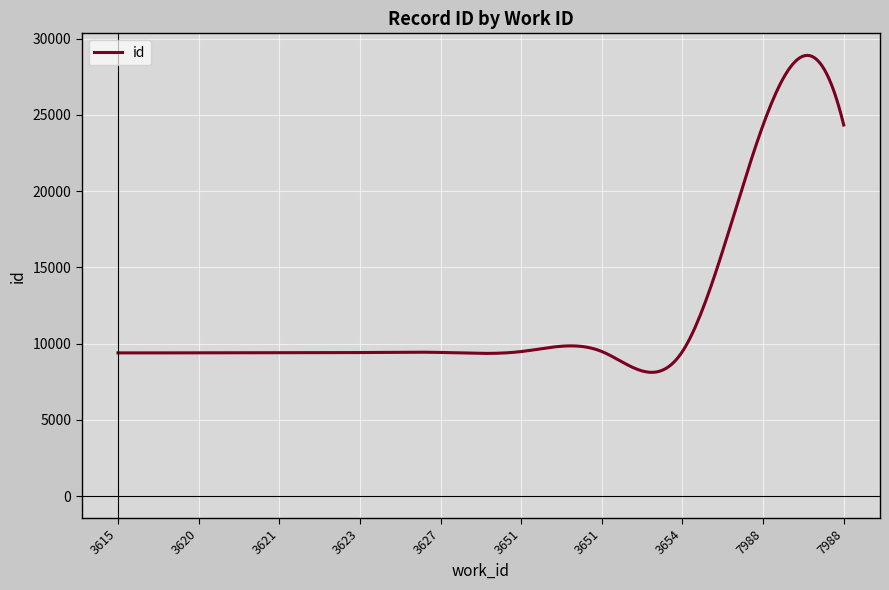

What is the smallest value displayed?

8112.3